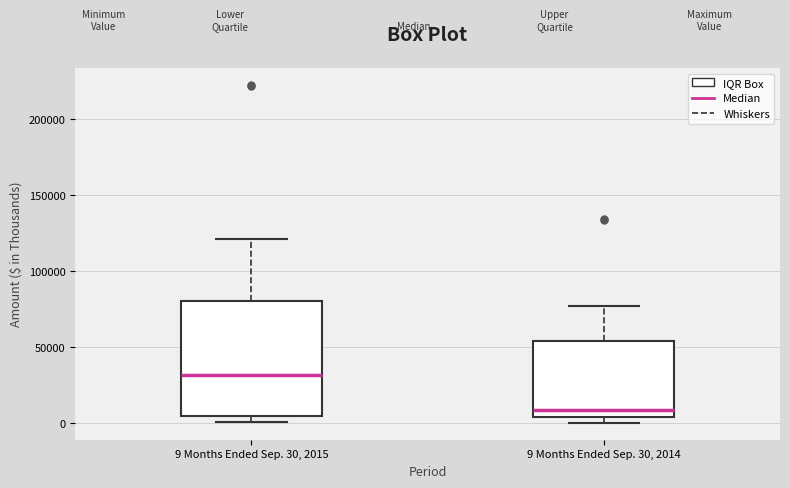

Reading left to right, read every box against the y-axis: the position of its median line, the range the box covers, and the ends of its whiskers. The values are not printed on the chart, so give them approximately, as read against the axis.

9 Months Ended Sep. 30, 2015: median 30000, box 5000 to 80000, whiskers 0 to 120000
9 Months Ended Sep. 30, 2014: median 10000, box 5000 to 55000, whiskers 0 to 75000